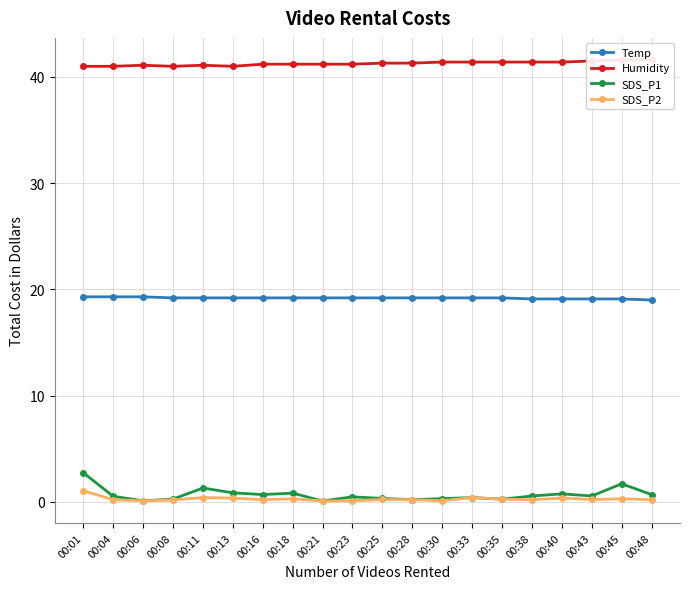

Which series changed the most between 00:01 and 00:43?

SDS_P1